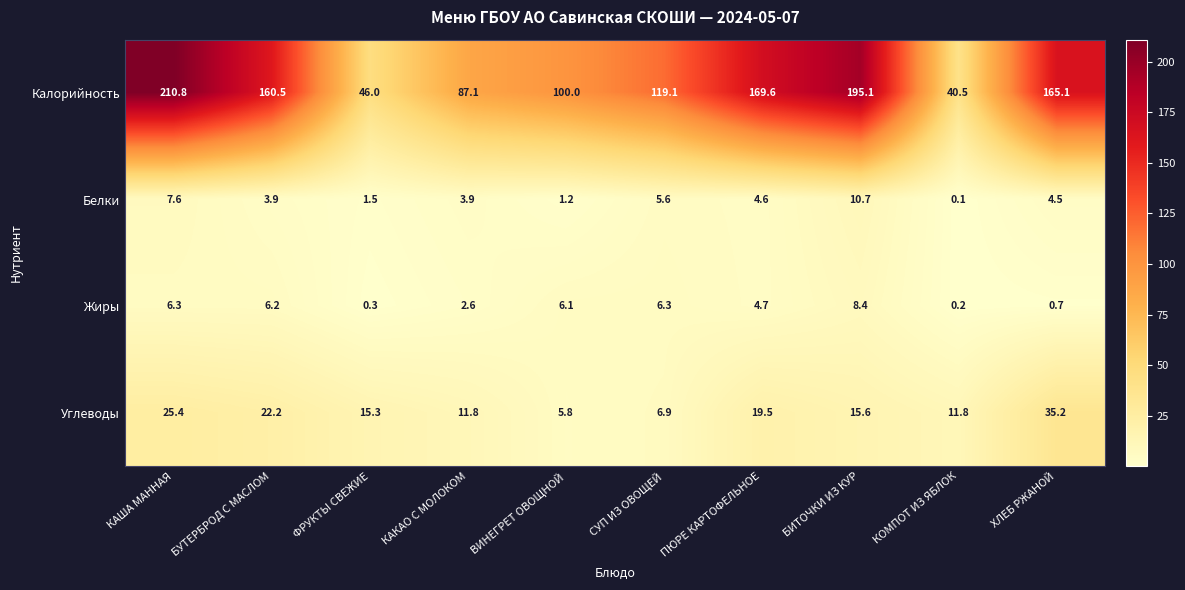

The Углеводы series shows 19.5 at ПЮРЕ КАРТОФЕЛЬНОЕ. True or false?

True